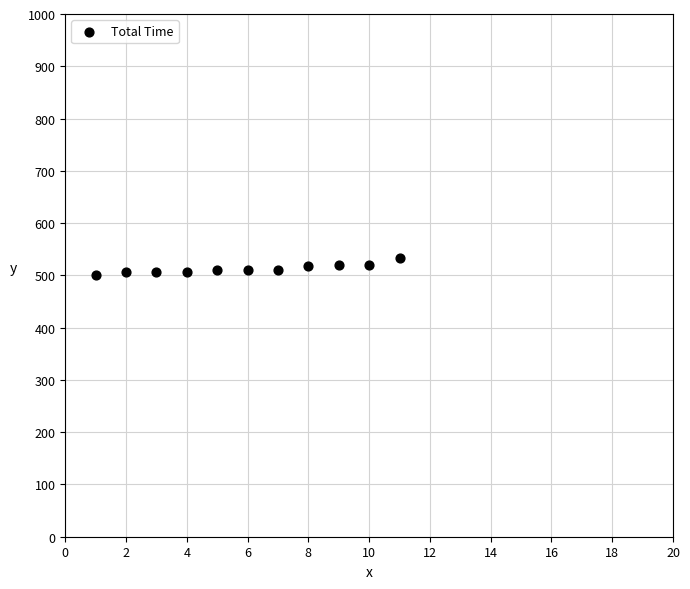

What is the range of Y values (max minus min)?

32.1